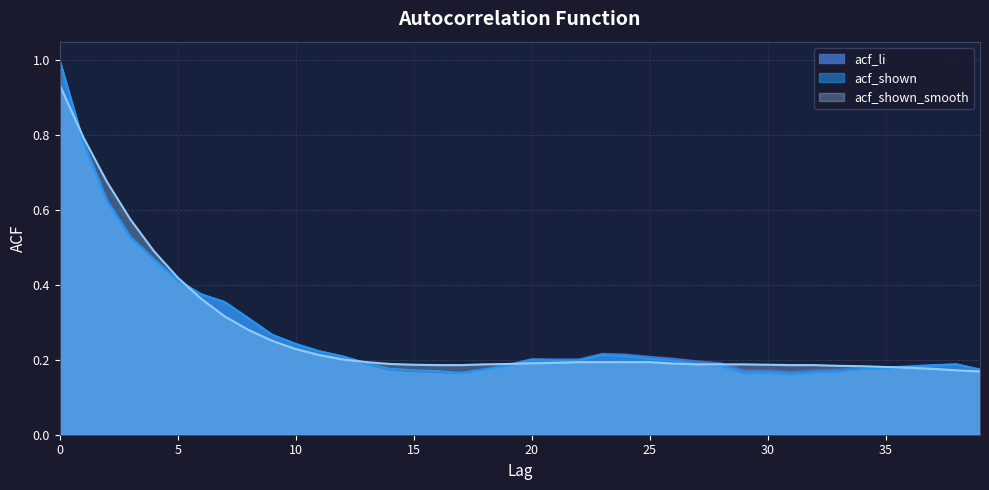

Between 30 and 20, which is larger?

20